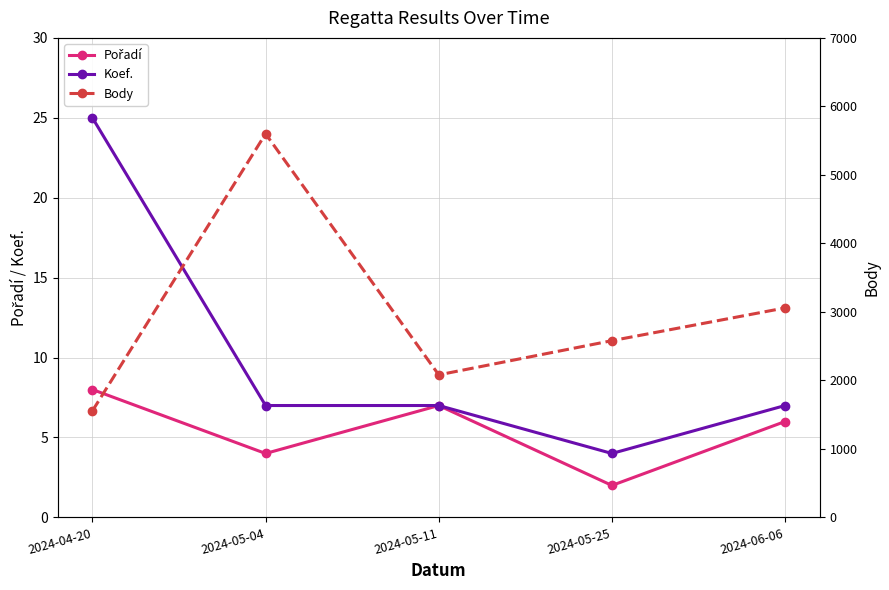

True or false: Pořadí has a value of 2 at 2024-04-20.

False